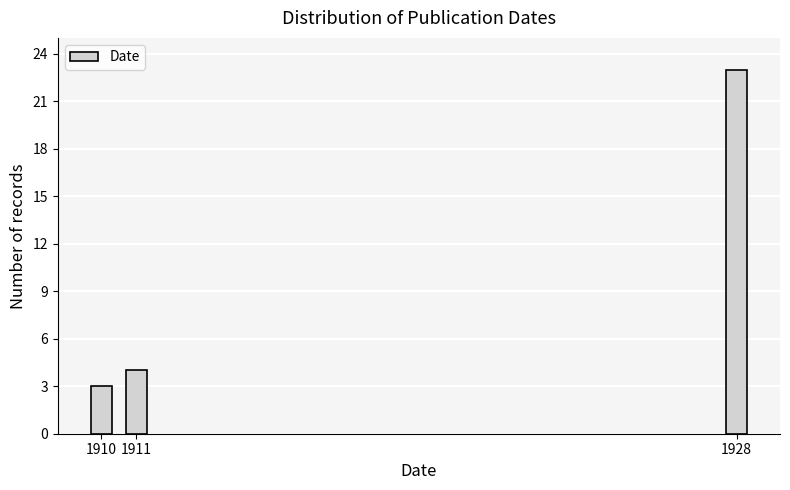

Reading right to left, what are all the values shown in this chart?

23	4	3